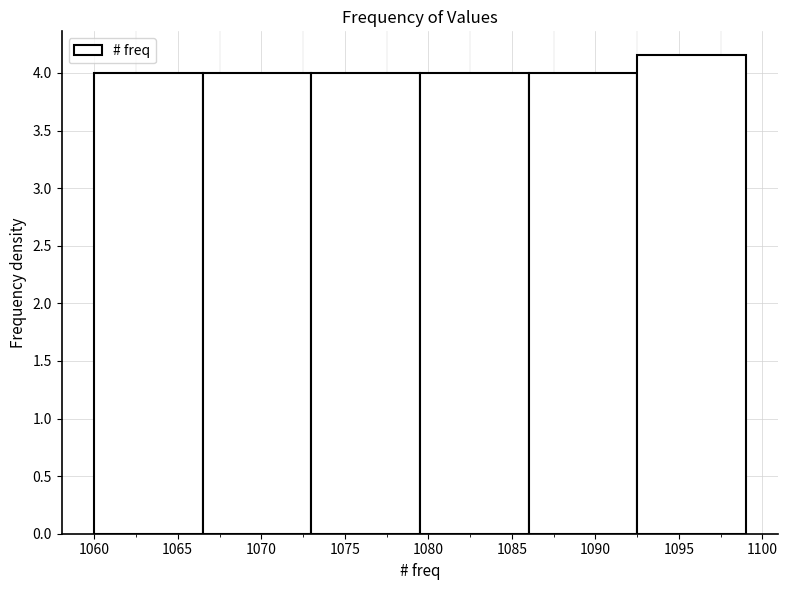

What is the height of the bar covering 1092.5 to 1099.0 on the x-axis? The values are not printed on the chart, so give them approximately, as read against the axis.

4.15